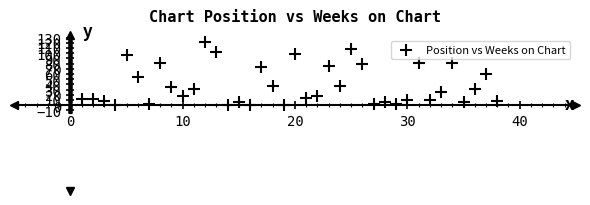

What is the range of X values (max minus min)?

37